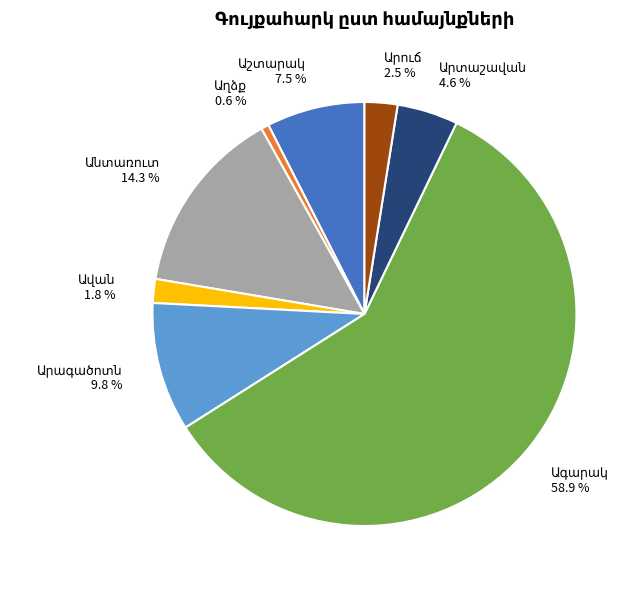

To the nearest percent, what is the difference between the largest and smallest slice percentages?

58%